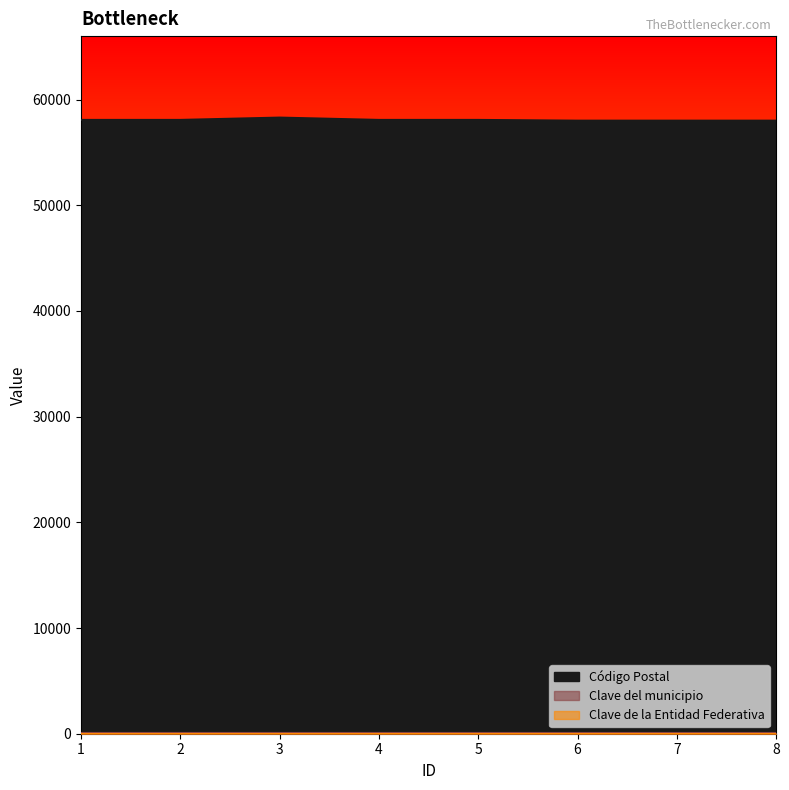

Rank the categories by Código Postal value from highest to lowest.

3, 1, 2, 4, 5, 6, 7, 8